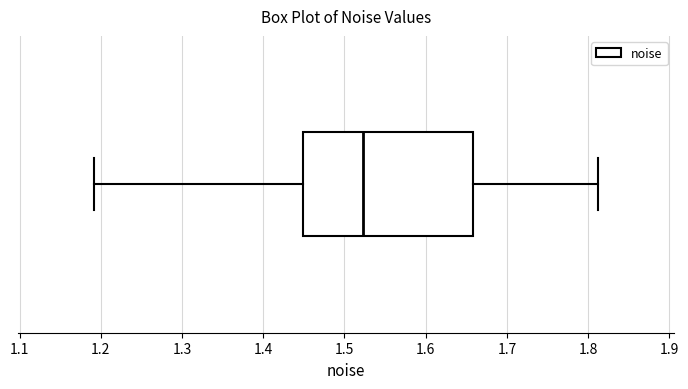

Transcribe this box plot: give where the median line is, the range the box spans, and where the two whiskers end, as read against the x-axis. The values are not printed on the chart, so give them approximately, as read against the axis.

median 1.52, box 1.45 to 1.66, whiskers 1.19 to 1.81